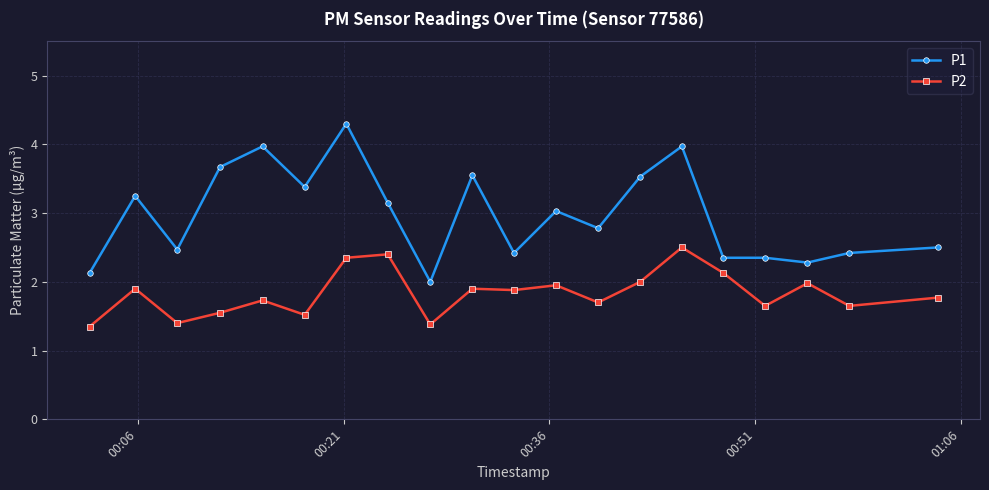

List the series in order of their peak value, highest first.

P1, P2